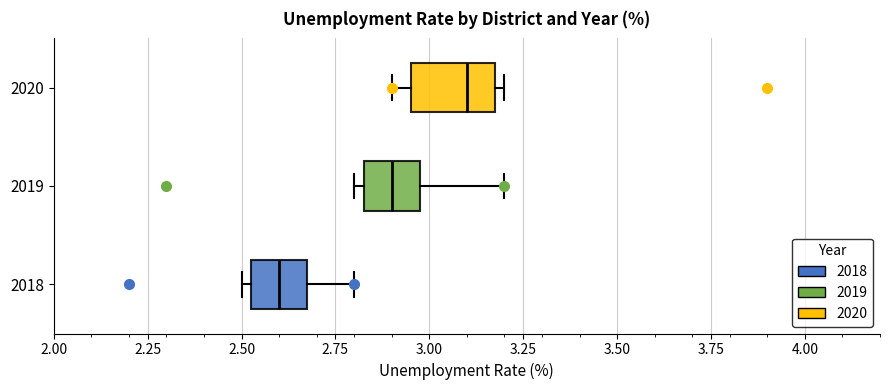

Reading bottom to top, read every box against the x-axis: the position of its median line, the range the box covers, and the ends of its whiskers. The values are not printed on the chart, so give them approximately, as read against the axis.

2018: median 2.60, box 2.55 to 2.70, whiskers 2.50 to 2.80
2019: median 2.90, box 2.85 to 3.00, whiskers 2.80 to 3.20
2020: median 3.10, box 2.95 to 3.20, whiskers 2.90 to 3.20 (just right of the box's right edge)